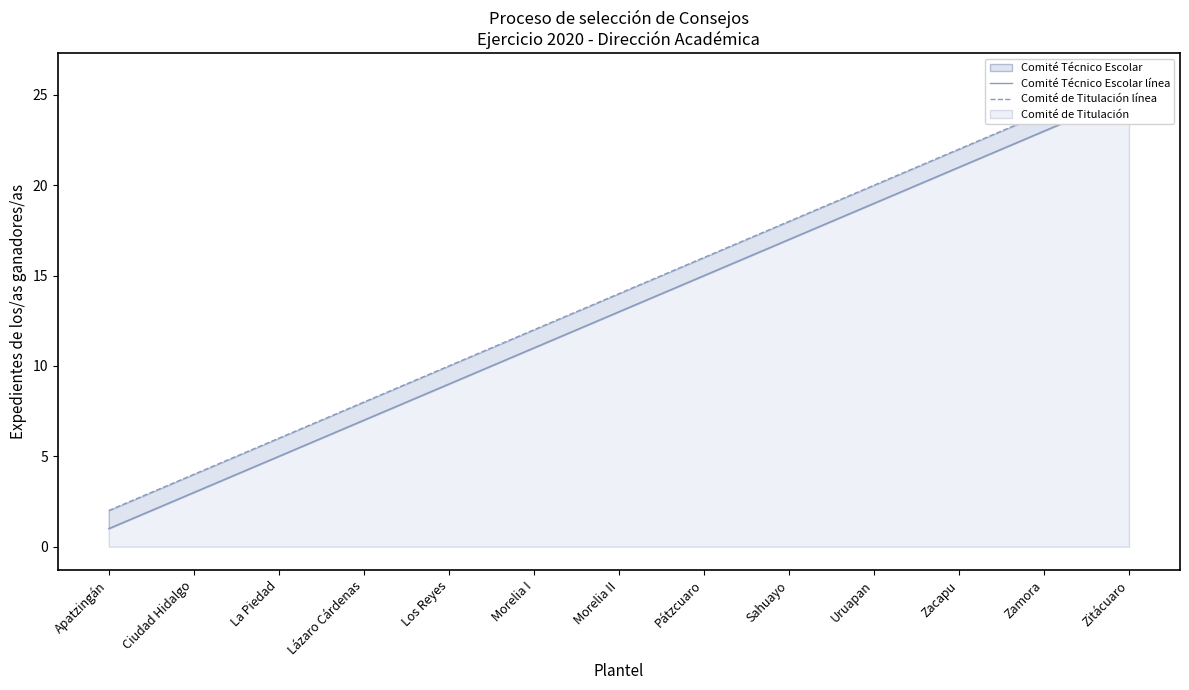

Which series has the largest total across all categories?

Comité de Titulación línea